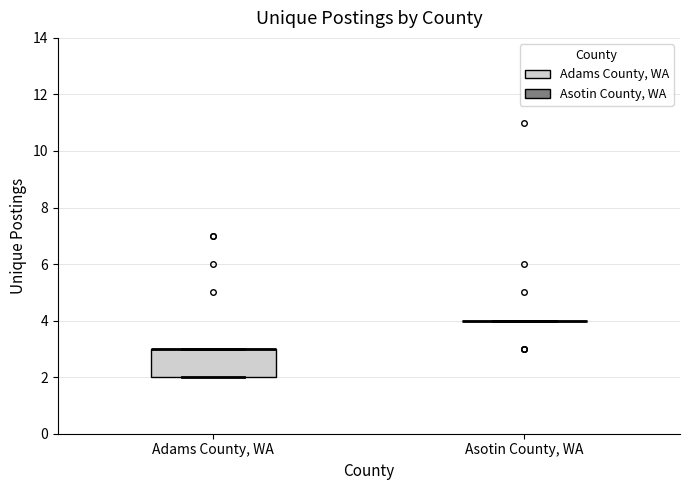

Reading left to right, transcribe this box plot: for each box, give where its median line is, the range the box spans, and where its two whiskers end, as read against the y-axis. The values are not printed on the chart, so give them approximately, as read against the axis.

Adams County, WA: median 3 (drawn on the box's upper edge), box 2 to 3, whiskers 2 to 3
Asotin County, WA: box collapsed to a line at 4, whiskers 4 to 4